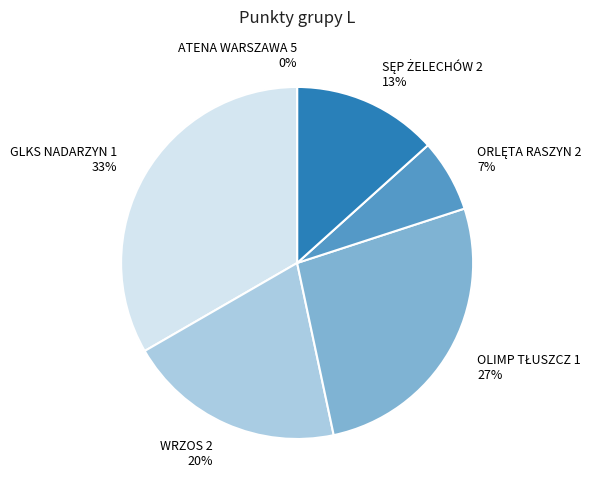

To the nearest percent, what is the difference between the SĘP ŻELECHÓW 2 and WRZOS 2 slice percentages?

7%